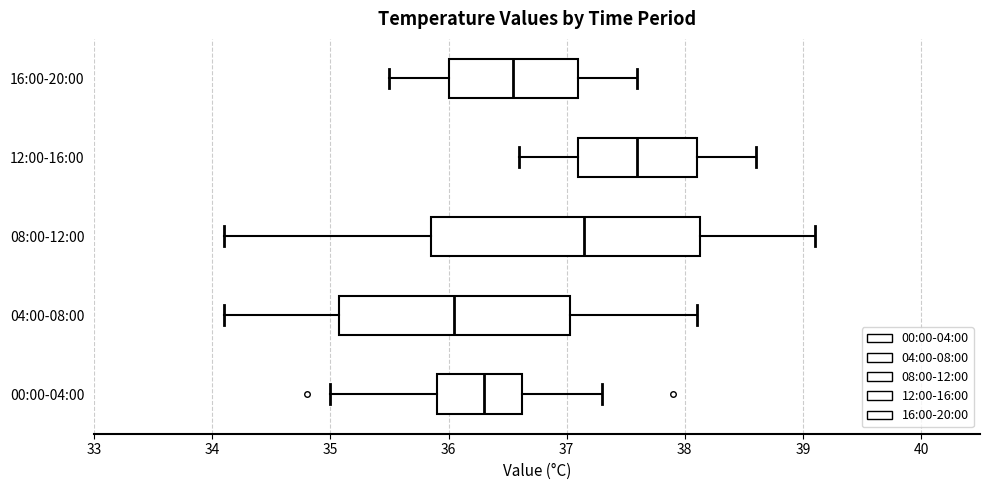

Reading bottom to top, transcribe this box plot: for each box, give where its median line is, the range the box spans, and where its two whiskers end, as read against the x-axis. The values are not printed on the chart, so give them approximately, as read against the axis.

00:00-04:00: median 36.3, box 35.9 to 36.6, whiskers 35.0 to 37.3
04:00-08:00: median 36.1, box 35.1 to 37.0, whiskers 34.1 to 38.1
08:00-12:00: median 37.2, box 35.9 to 38.1, whiskers 34.1 to 39.1
12:00-16:00: median 37.6, box 37.1 to 38.1, whiskers 36.6 to 38.6
16:00-20:00: median 36.6, box 36.0 to 37.1, whiskers 35.5 to 37.6